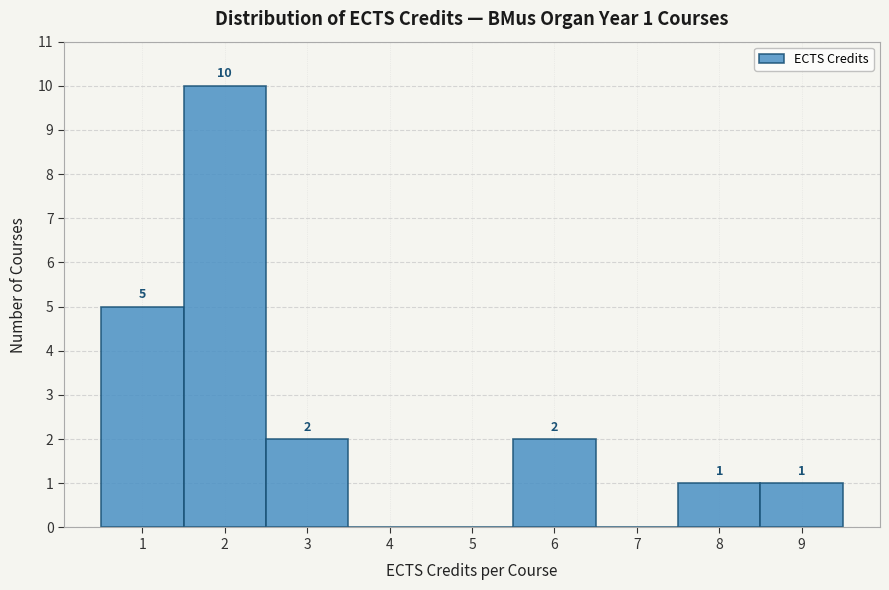

Which range on the x-axis has the tallest bar?

1.5 to 2.5